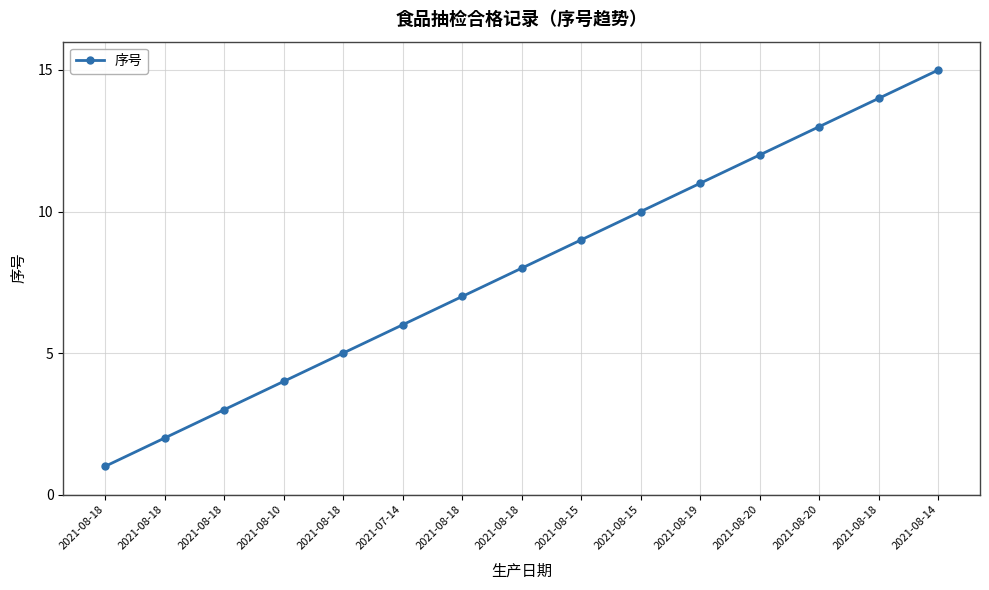

Does the chart have visible grid lines?

Yes